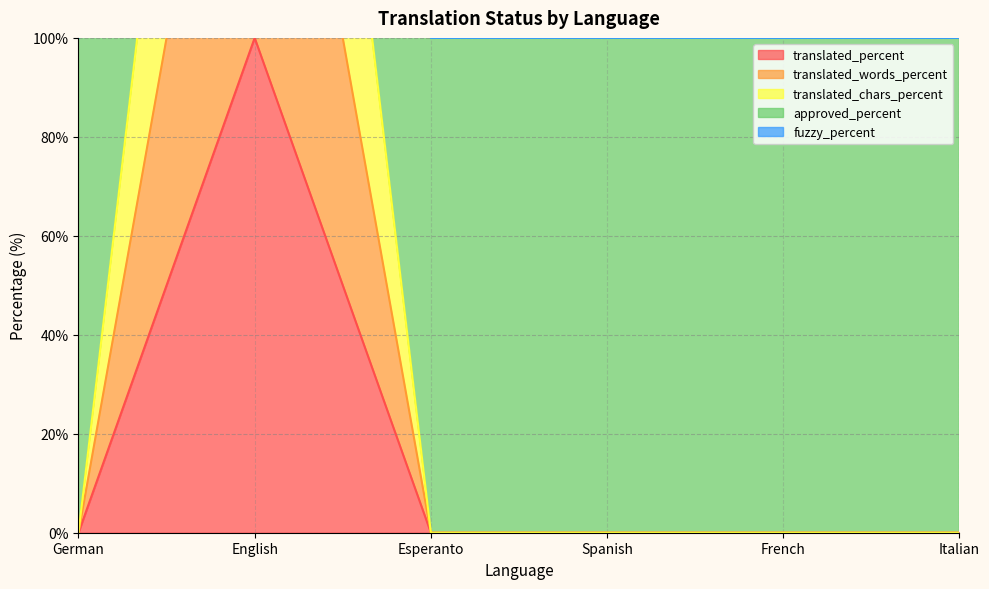

Where is the first local maximum for translated_words_percent?

English